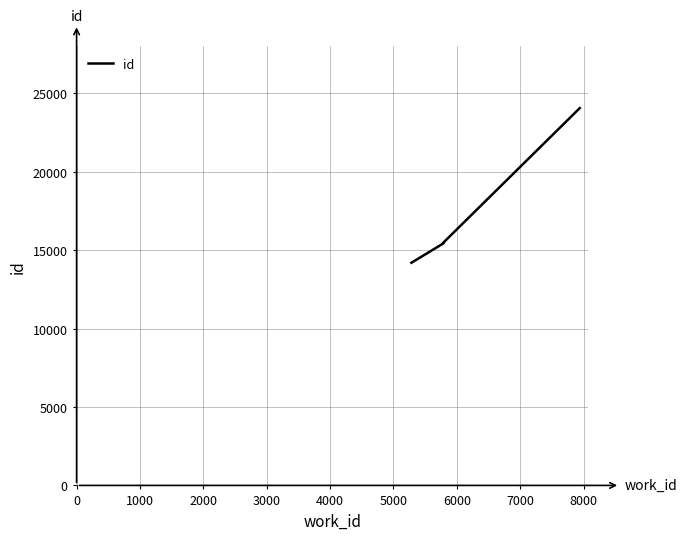

How many values are below 15456?

2